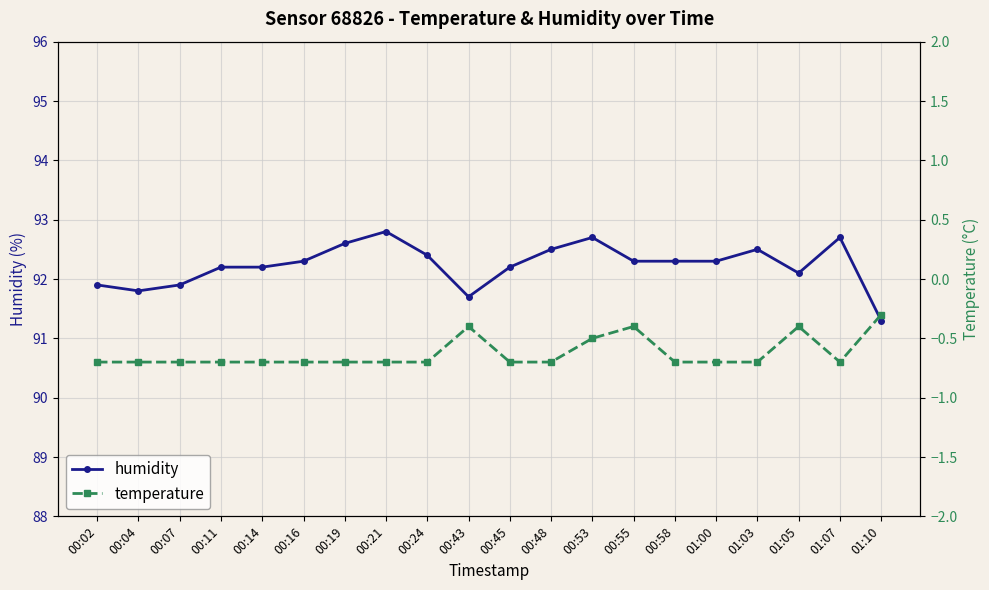

Which category has the lowest value in the temperature series?

00:02